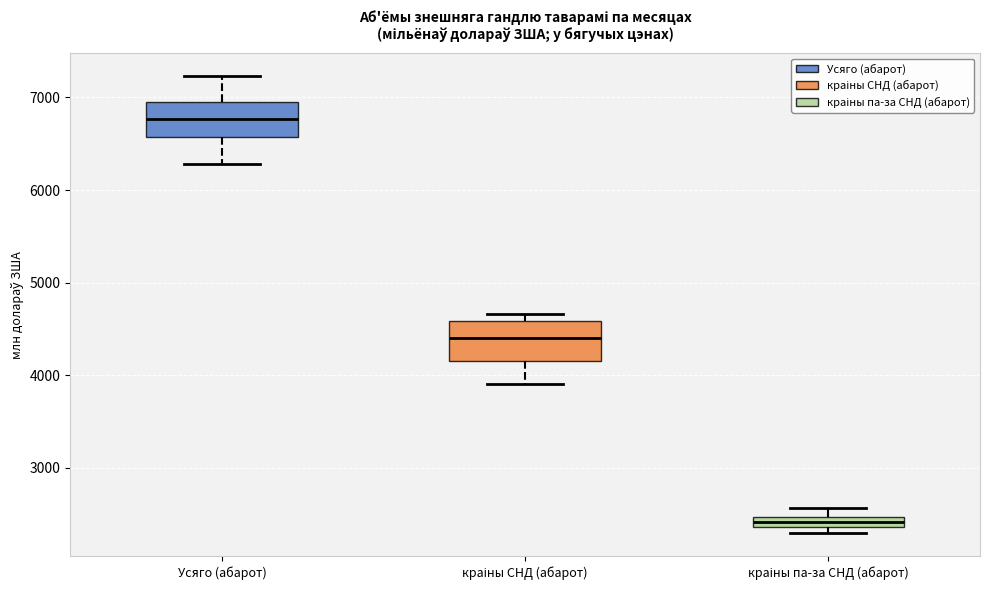

Which box's median line is the highest?

Усяго (абарот)